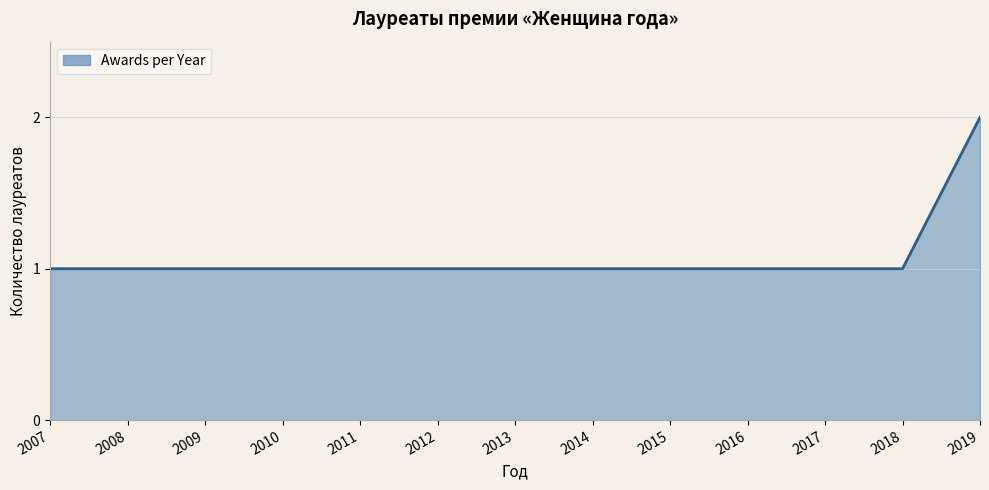

What is the change in value from 2013 to 2019?

+1